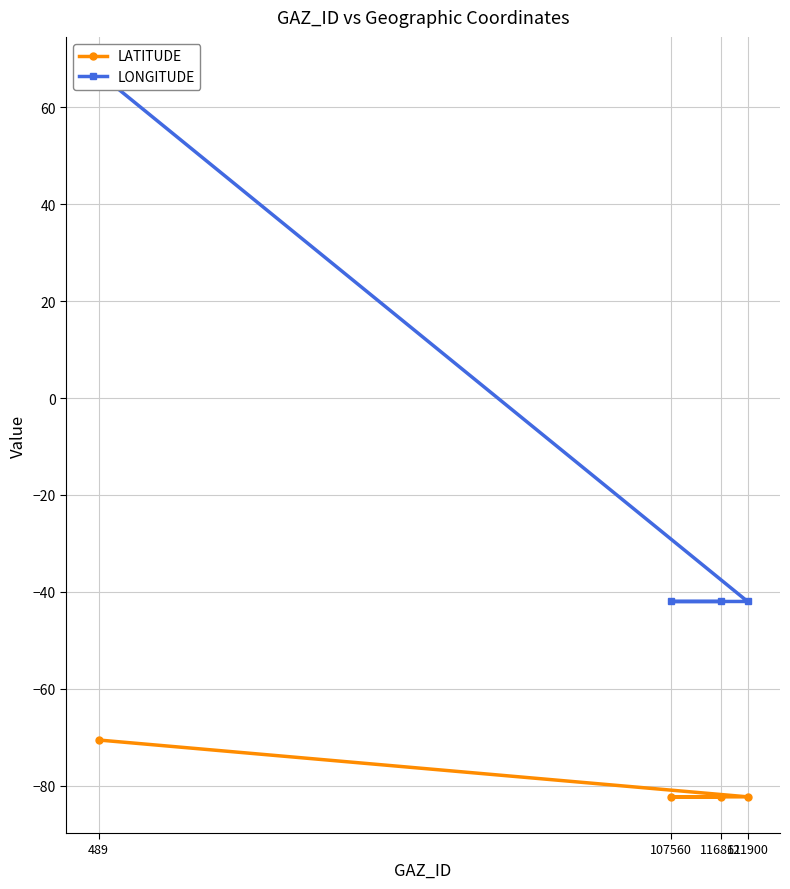

What is the lowest value of the LATITUDE series?

-82.3